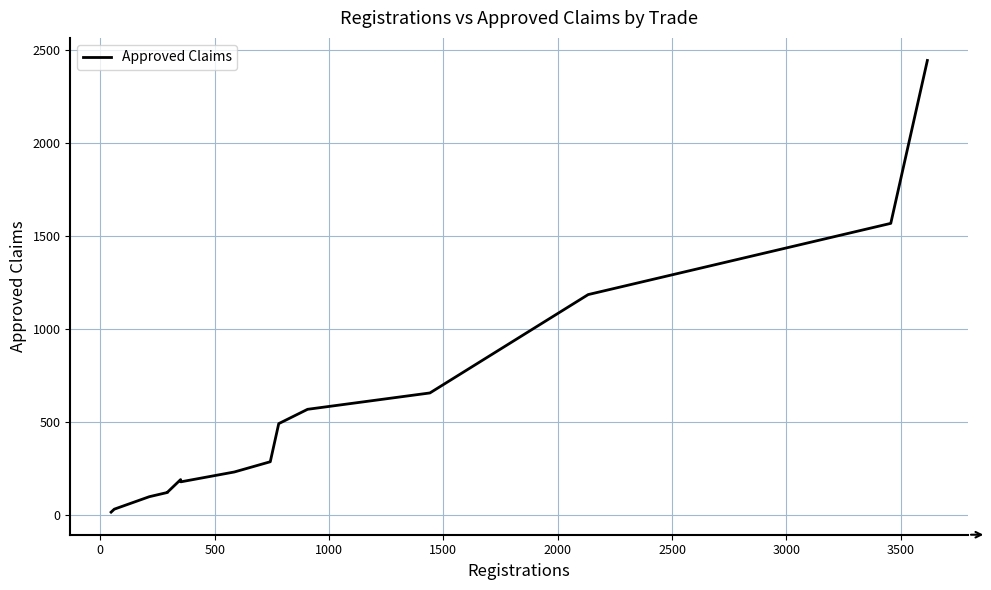

What is the difference between the maximum and minimum values?

2429